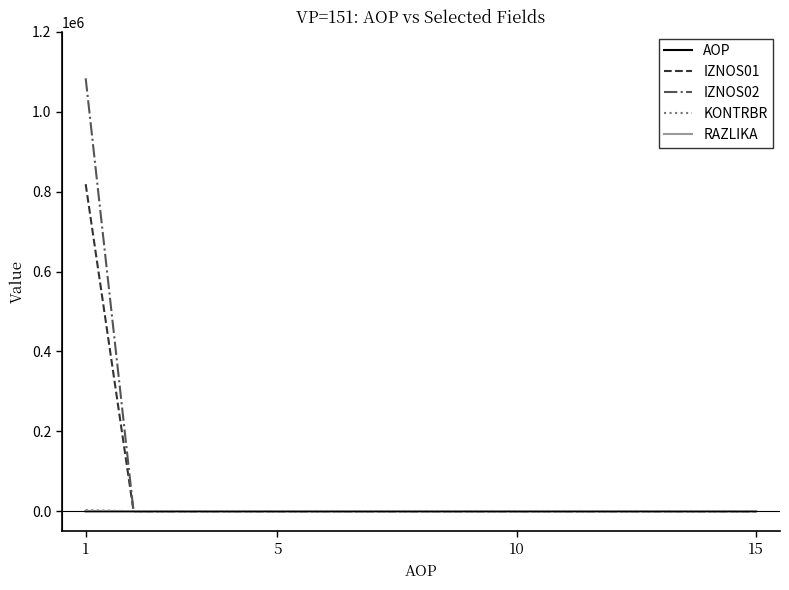

How many categories are shown in the chart?

15